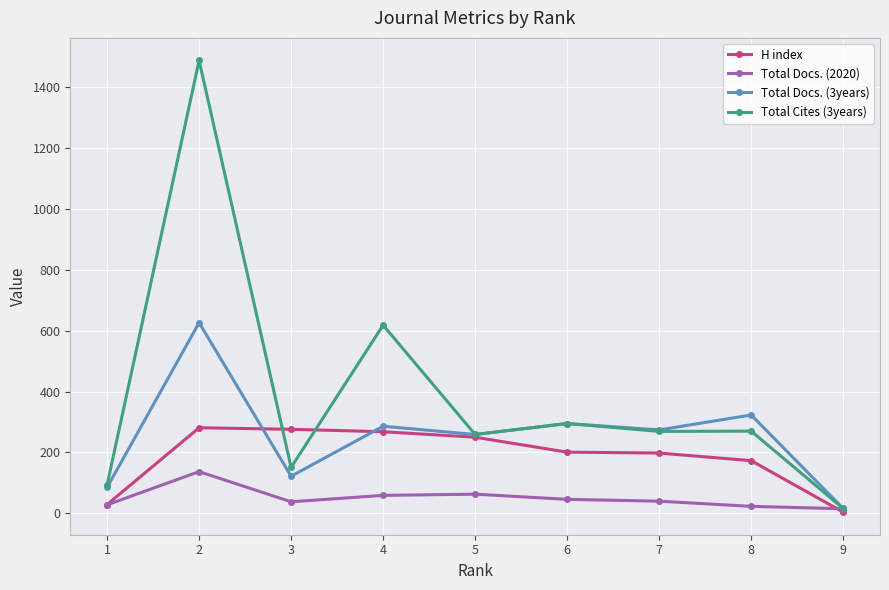

Which series has the largest total across all categories?

Total Cites (3years)